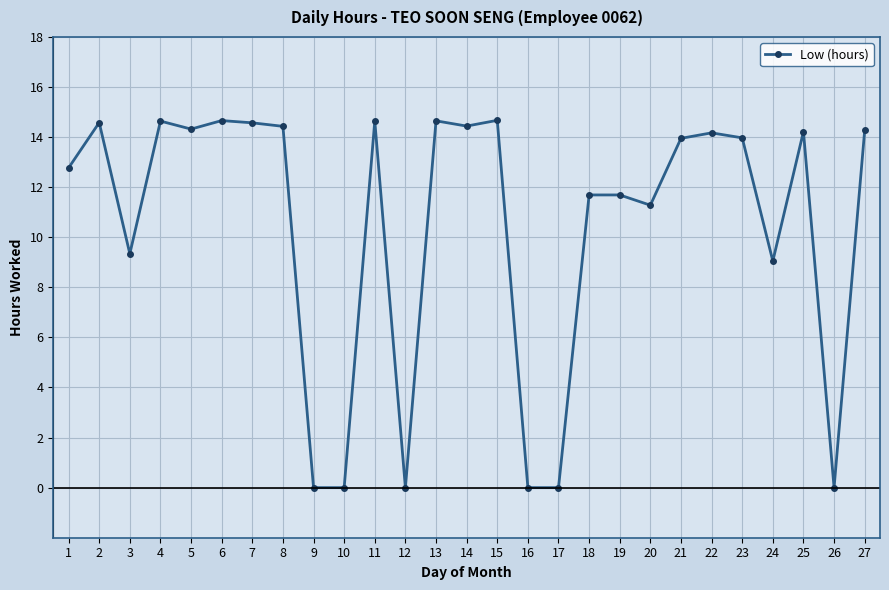

Is it true that the value at 18 is 17.8?

False